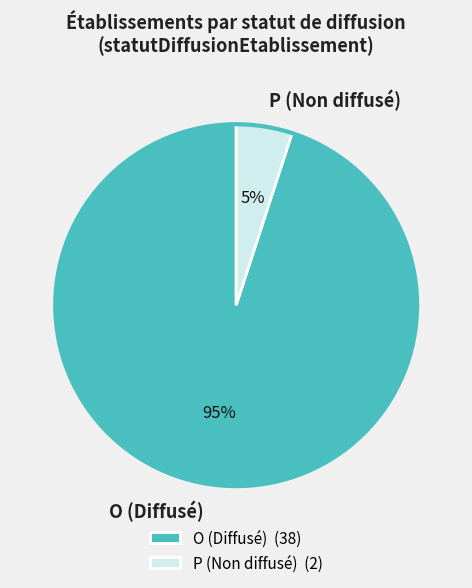

Is P the majority of the pie?

No